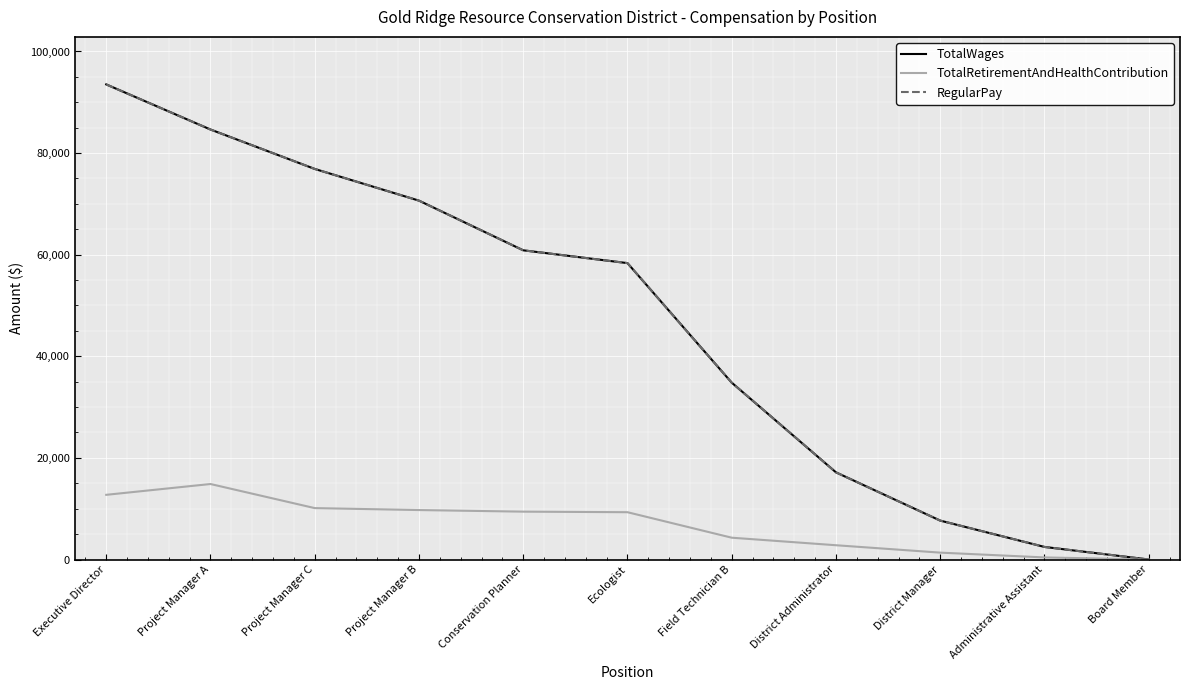

List the series in order of their peak value, highest first.

TotalWages, RegularPay, TotalRetirementAndHealthContribution